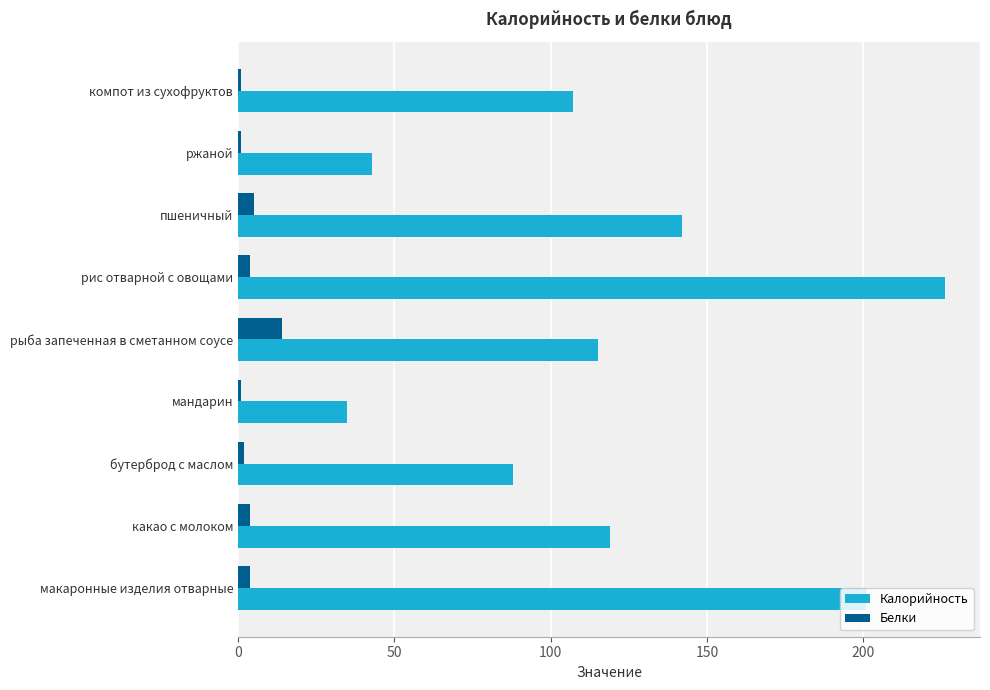

What are all the series names shown in the legend?

Калорийность, Белки